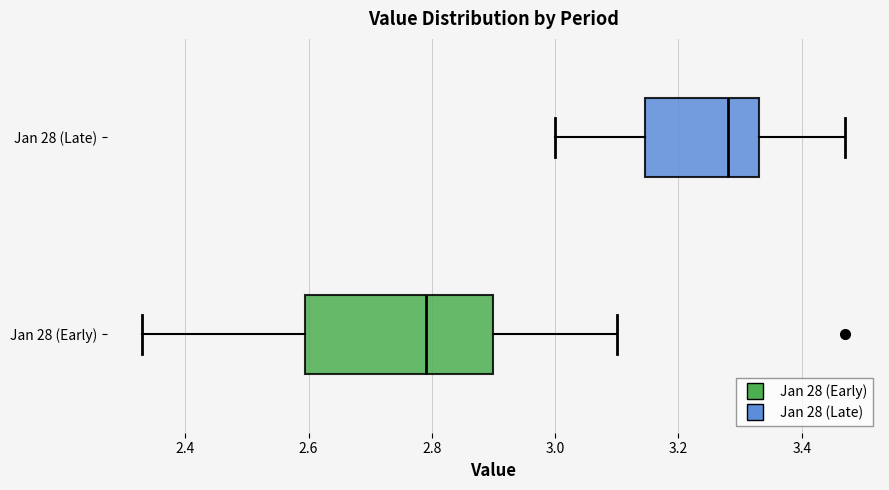

Which box has the furthest to the right median line?

Jan 28 (Late)